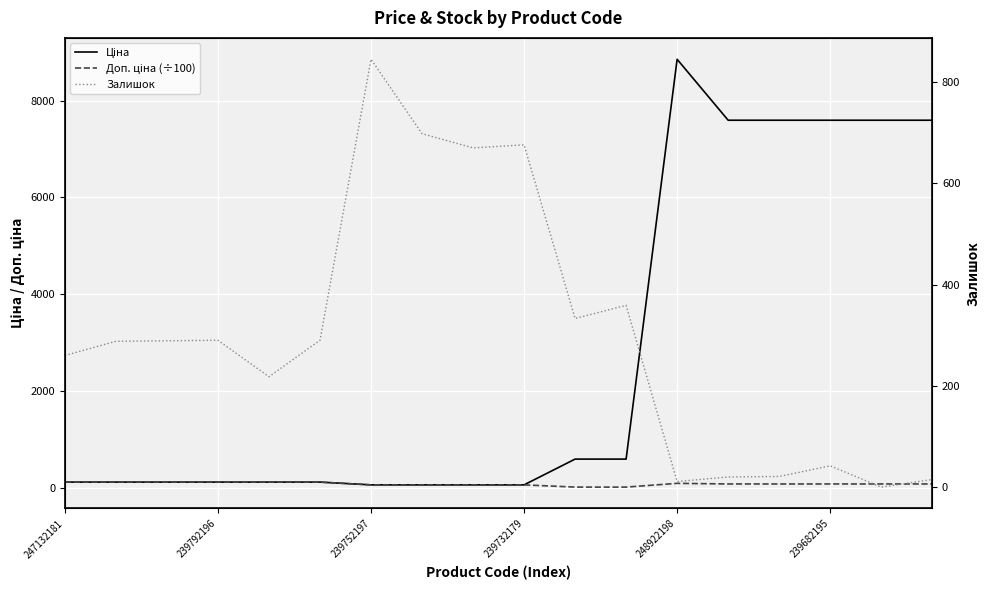

Which series has the largest total across all categories?

Ціна